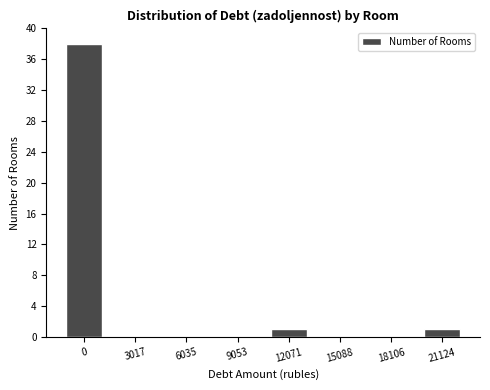

Reading right to left, list all the values displayed in this chart.

21124=1	18106=0	15088=0	12071=1	9053=0	6035=0	3017=0	0=38